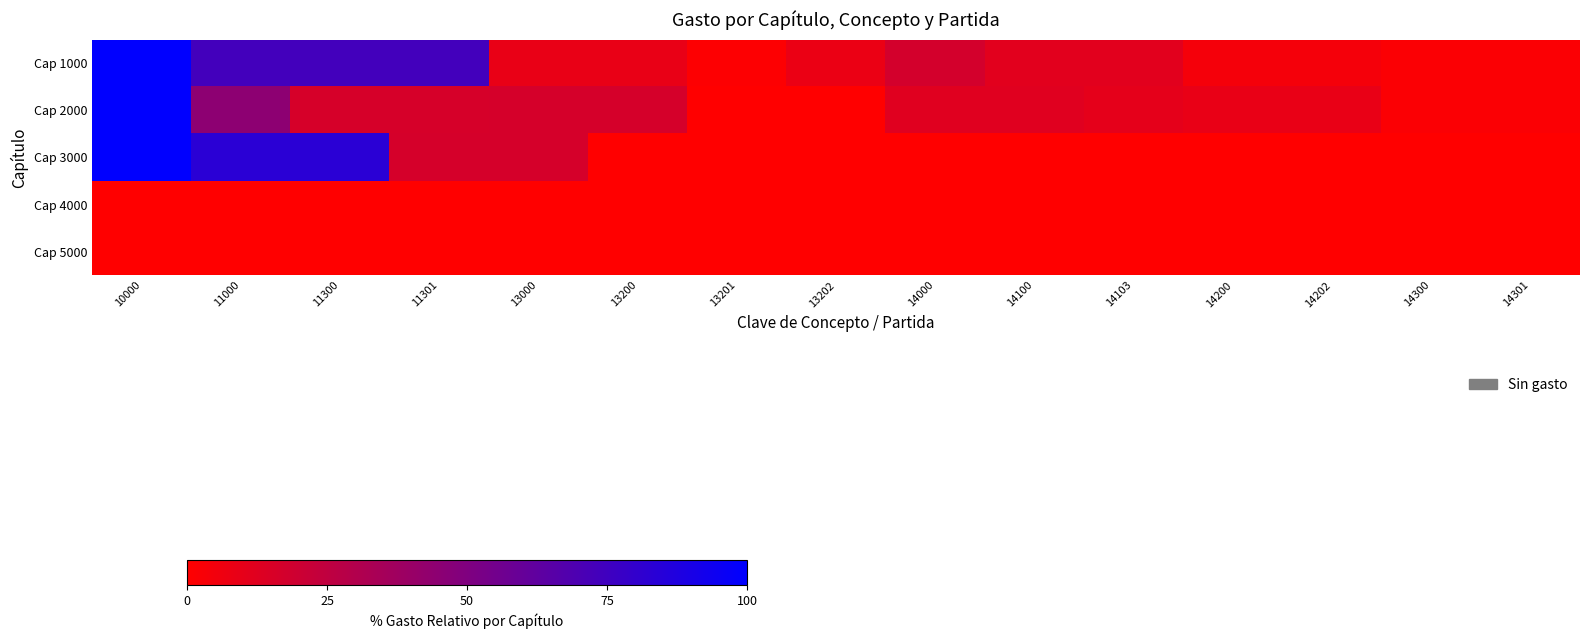

Reading right to left, extract all data points from this chart.

Cap 1000: 14301=1.7	14300=1.7	14202=4.1	14200=4.1	14103=11.6	14100=11.6	14000=17.4	13202=7.9	13201=1.0	13200=8.9	13000=8.9	11301=73.7	11300=73.7	11000=73.7	10000=100.0
Cap 2000: 14301=1.6	14300=1.6	14202=8.9	14200=8.9	14103=10.5	14100=12.3	14000=12.3	13202=0.1	13201=0.1	13200=16.4	13000=16.4	11301=16.0	11300=16.0	11000=44.9	10000=100.0
Cap 3000: 14301=0.0	14300=0.0	14202=0.0	14200=0.0	14103=0.0	14100=0.0	14000=0.0	13202=0.0	13201=0.0	13200=0.0	13000=16.7	11301=16.7	11300=83.3	11000=83.3	10000=100.0
Cap 4000: 14301=0.0	14300=0.0	14202=0.0	14200=0.0	14103=0.0	14100=0.0	14000=0.0	13202=0.0	13201=0.0	13200=0.0	13000=0.0	11301=0.0	11300=0.0	11000=0.0	10000=0.0
Cap 5000: 14301=0.0	14300=0.0	14202=0.0	14200=0.0	14103=0.0	14100=0.0	14000=0.0	13202=0.0	13201=0.0	13200=0.0	13000=0.0	11301=0.0	11300=0.0	11000=0.0	10000=0.0